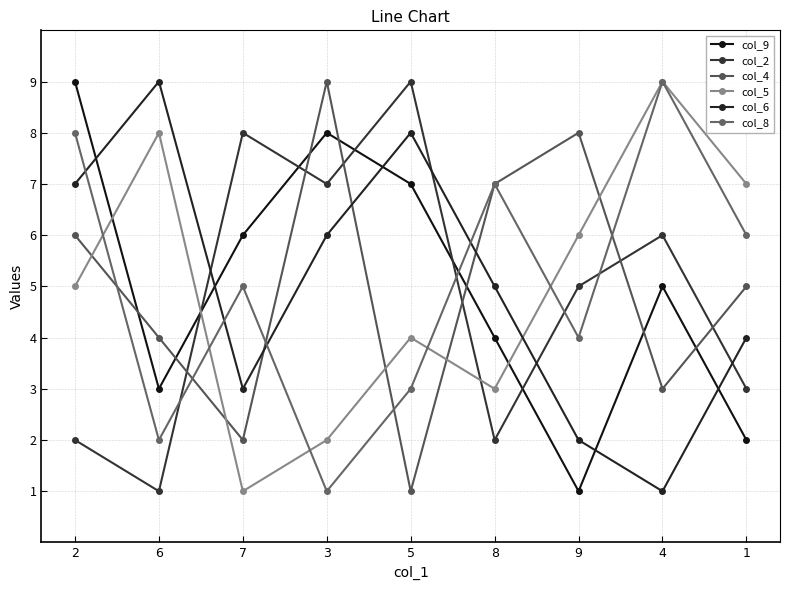

True or false: col_5 and col_6 intersect in this chart.

True